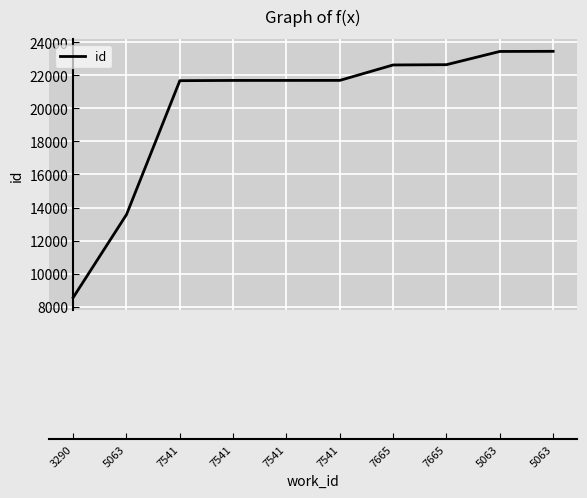

What is the minimum value shown in the chart?

8555